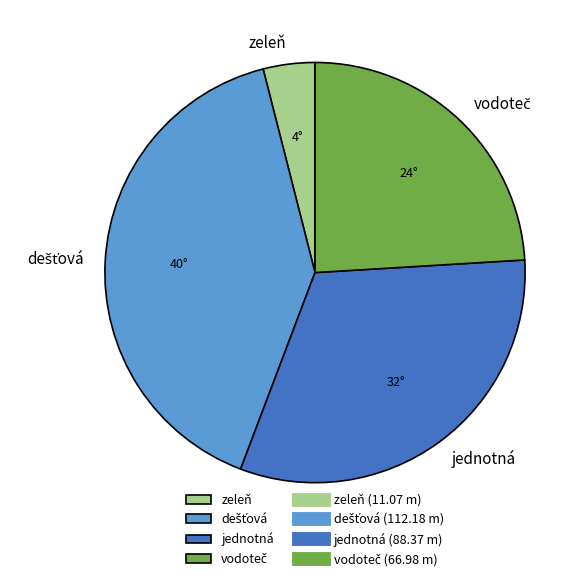

Which slice is the smallest?

zeleň